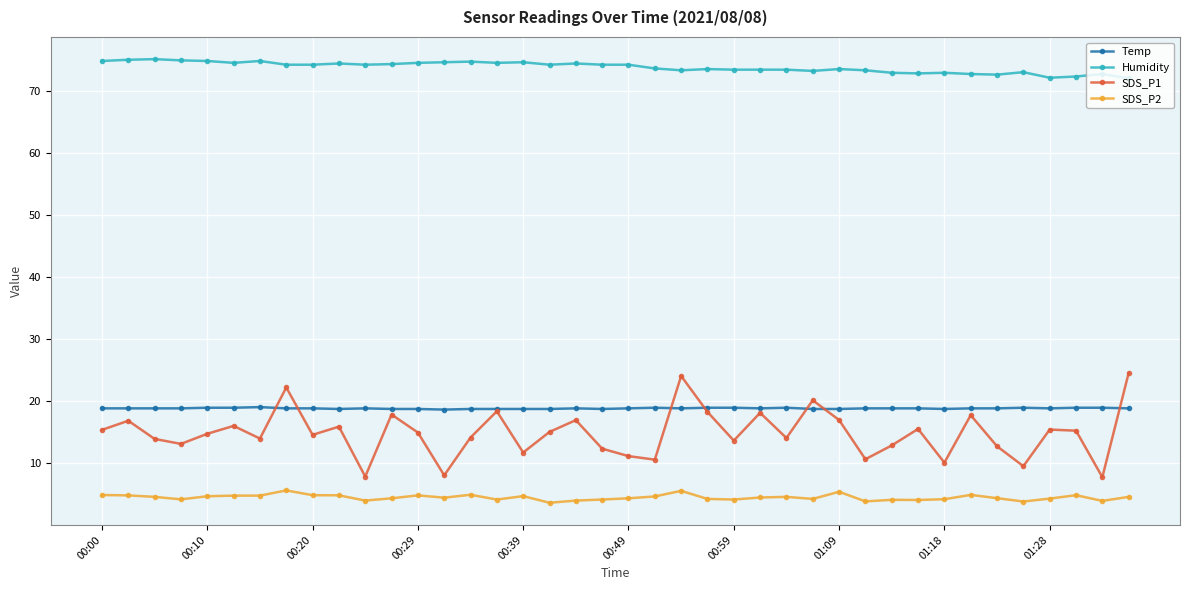

What is the value of the SDS_P2 point at the 35th from the left?

4.3